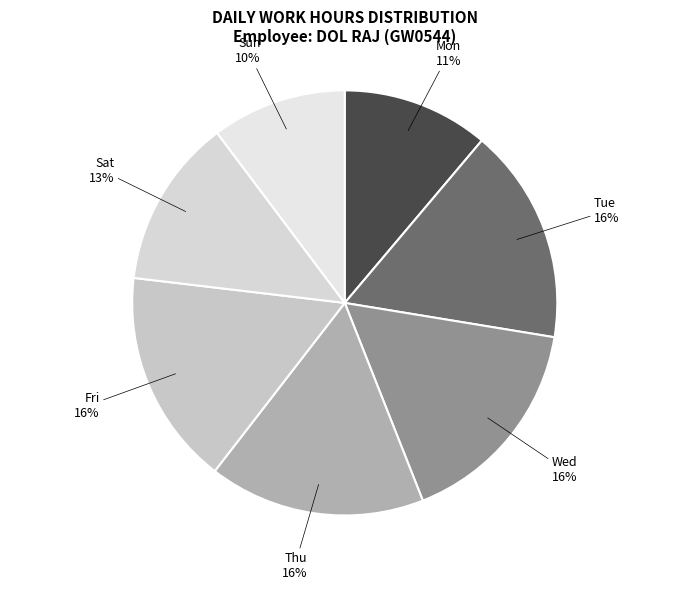

Is Sun the majority of the pie?

No